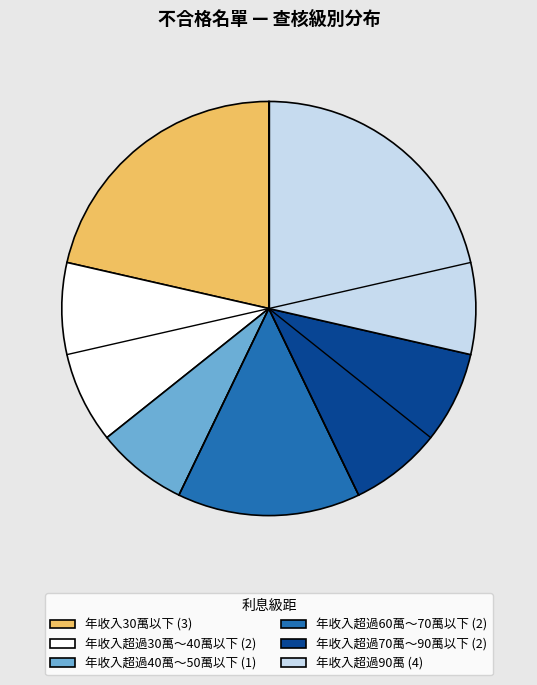

The 年收入超過70萬～90萬以下 (2) slice represents 14% of the pie. True or false?

True